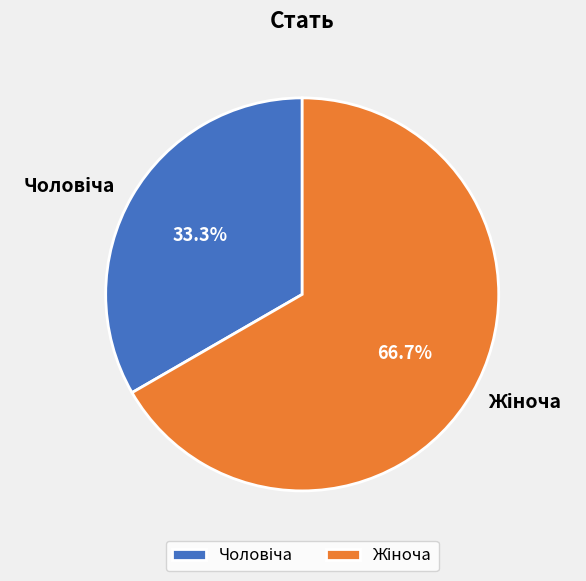

Does any single category account for the majority?

Yes